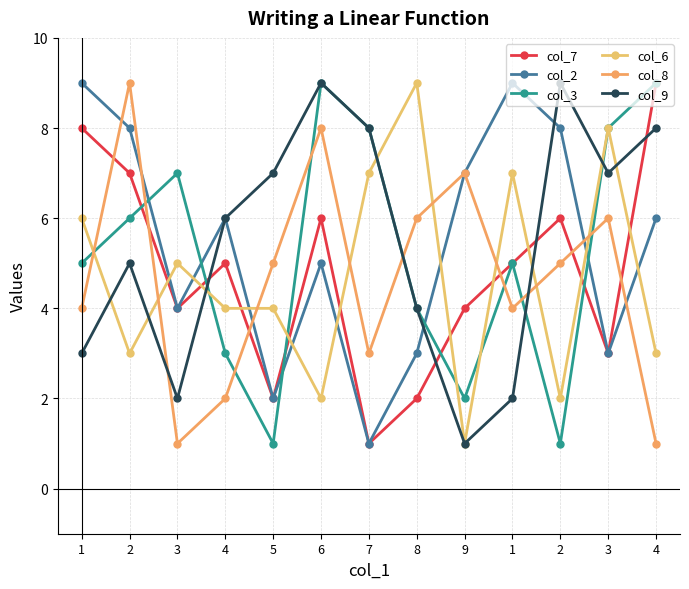

At which label does col_3 reach its peak?

6